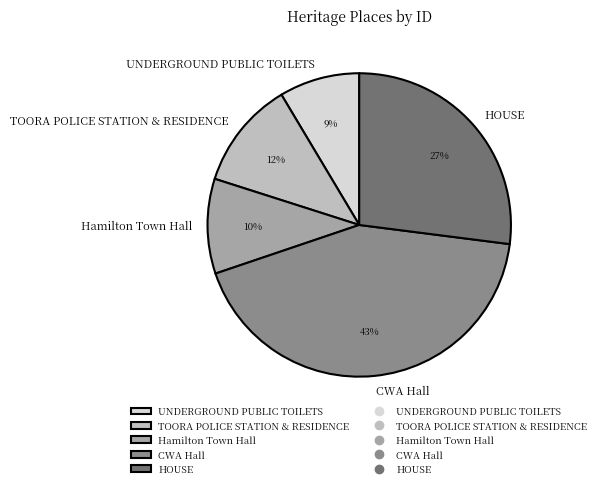

To the nearest percent, what is the difference between the largest and smallest slice percentages?

34%